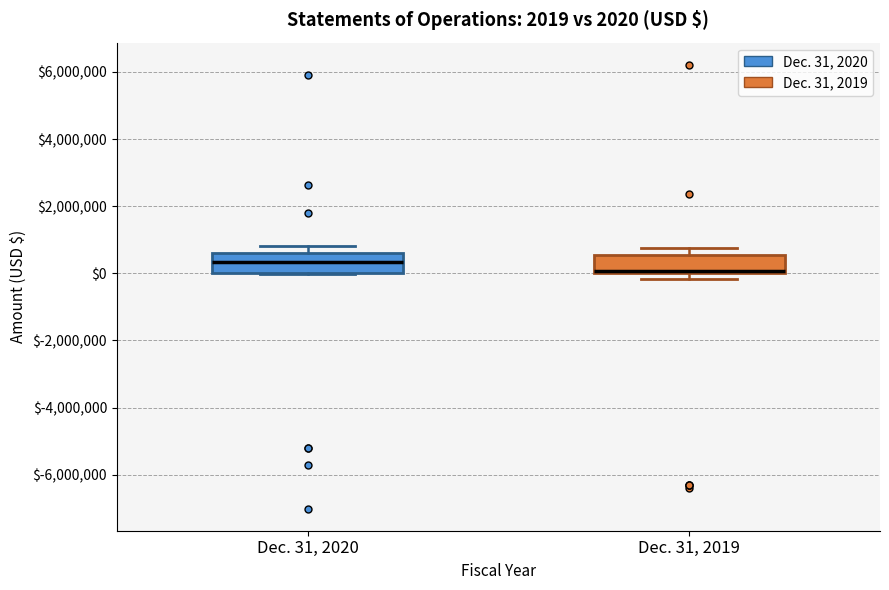

Which box has the highest median line?

Dec. 31, 2020